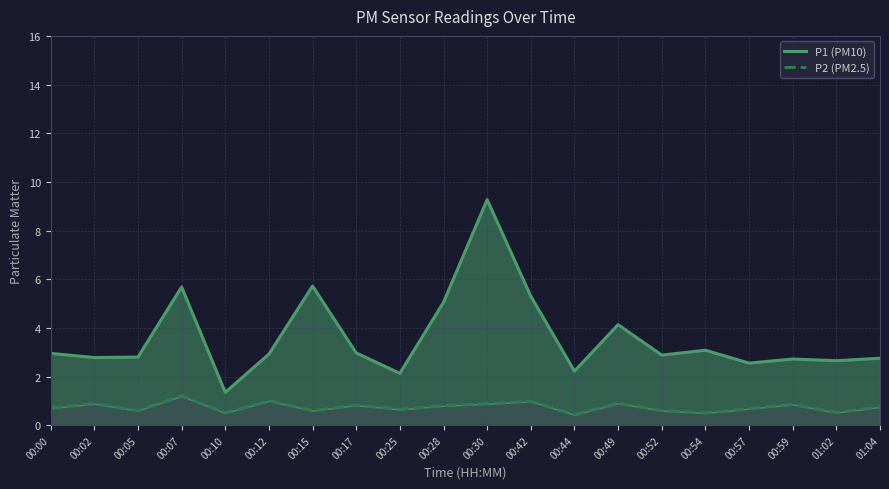

Does the chart have visible grid lines?

Yes